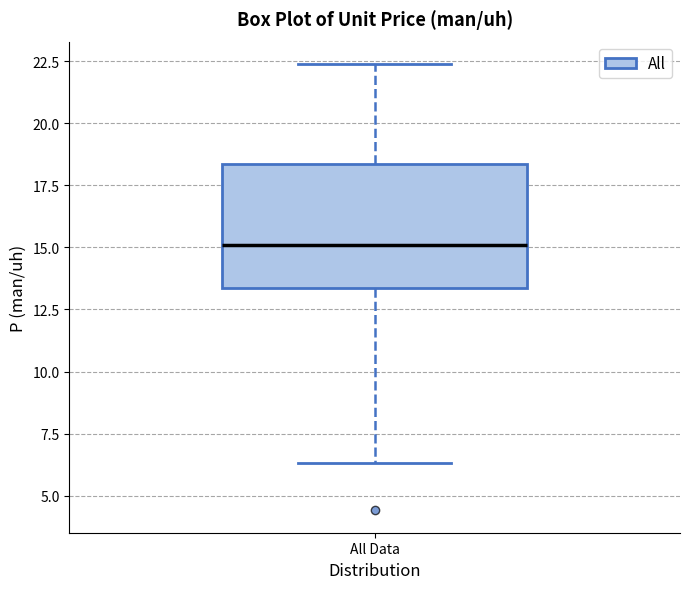

Where does the median line of the box for All Data sit on the y-axis? The values are not printed on the chart, so give them approximately, as read against the axis.

15.0